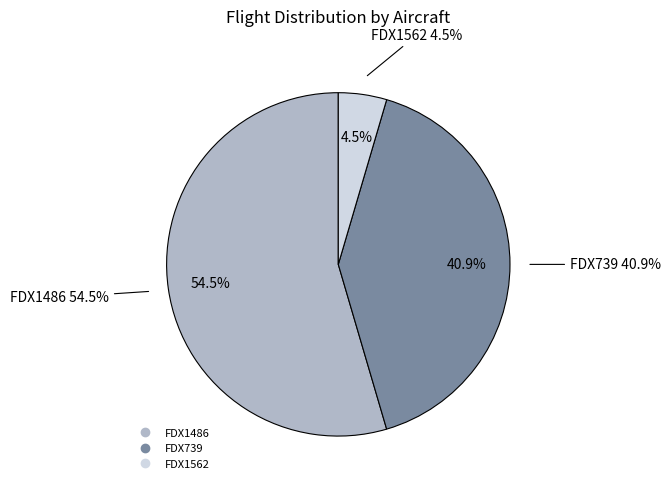

Rank the categories by value from highest to lowest.

FDX1486, FDX739, FDX1562